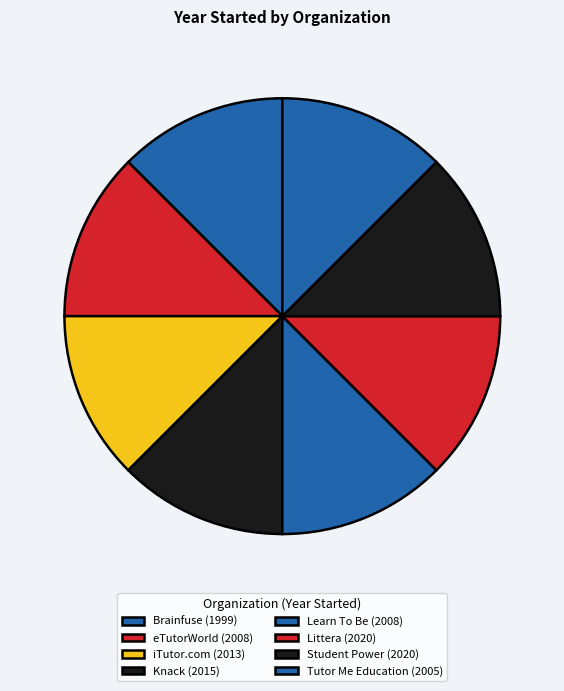

What percentage do Learn To Be and Student Power together represent?

25.0%